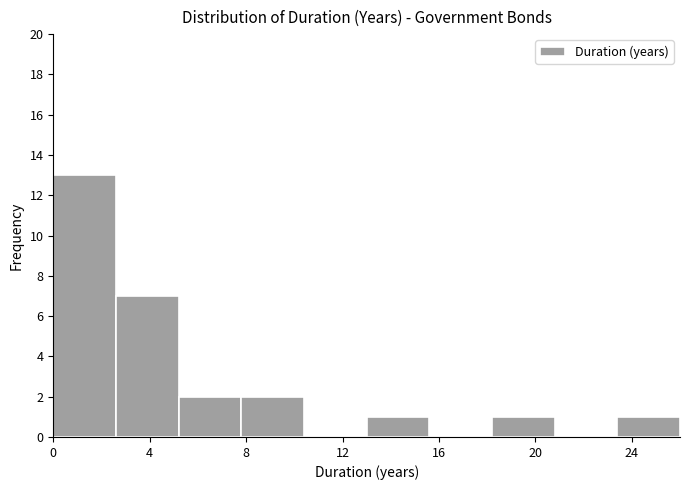

Reading left to right, transcribe this chart: for each bar, give the range it covers on the x-axis and its height. Neither the bar edges nor the heights are printed on the chart, so give them approximately, as read against the axes.

0.0 to 2.6: 13
2.6 to 5.2: 7
5.2 to 7.8: 2
7.8 to 10.4: 2
10.4 to 13.0: 0
13.0 to 15.6: 1
15.6 to 18.2: 0
18.2 to 20.8: 1
20.8 to 23.4: 0
23.4 to 26.0: 1